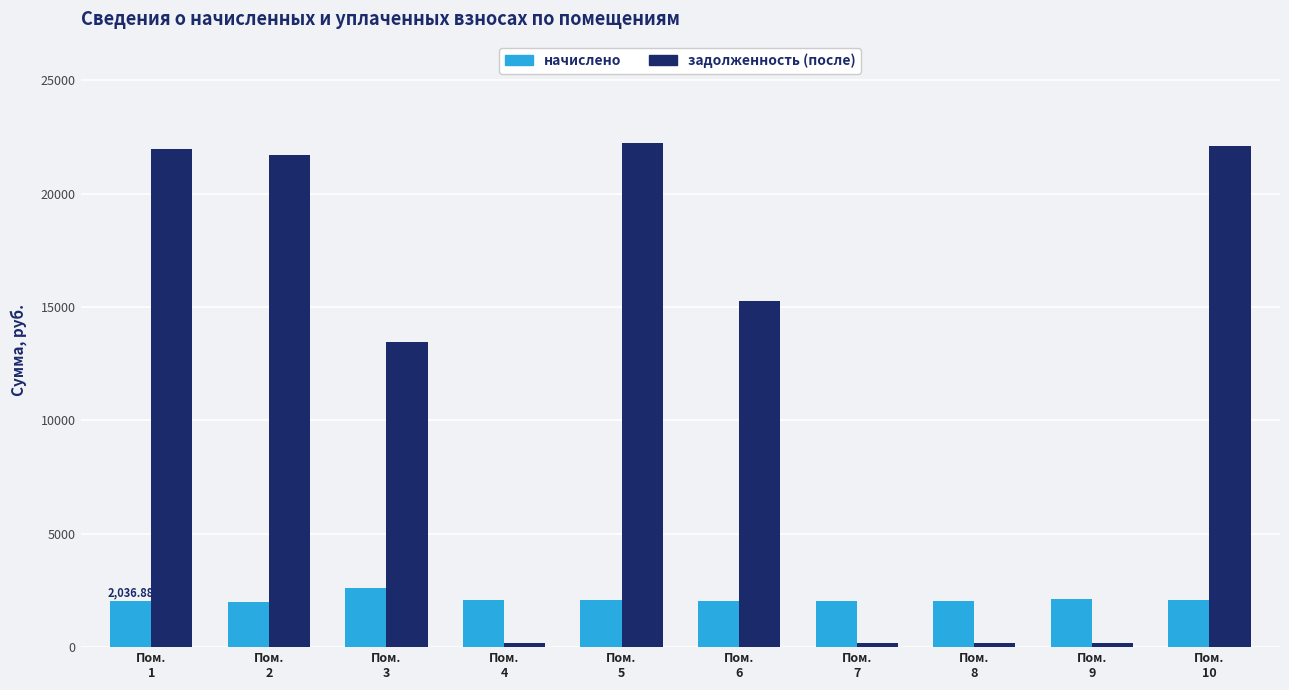

What are all the series names shown in the legend?

начислено, задолженность (после)